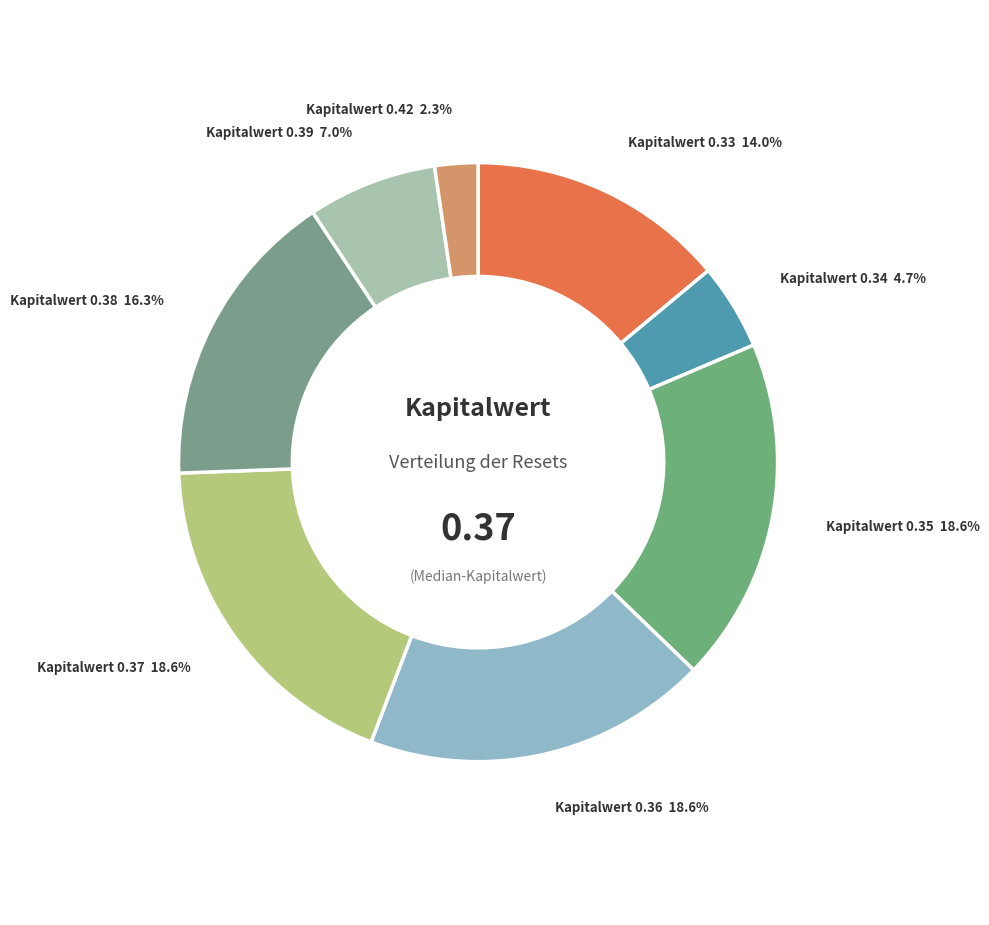

How many segments does this pie chart have?

8